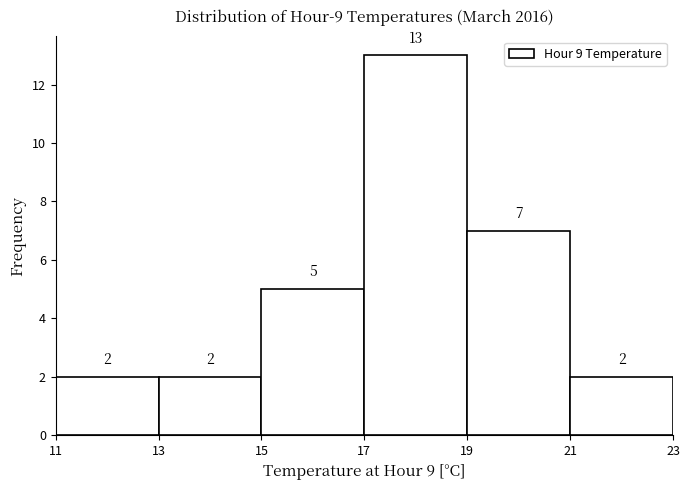

Reading left to right, list every bar in this chart as the range it spans on the x-axis followed by its height.

11 to 13: 2
13 to 15: 2
15 to 17: 5
17 to 19: 13
19 to 21: 7
21 to 23: 2